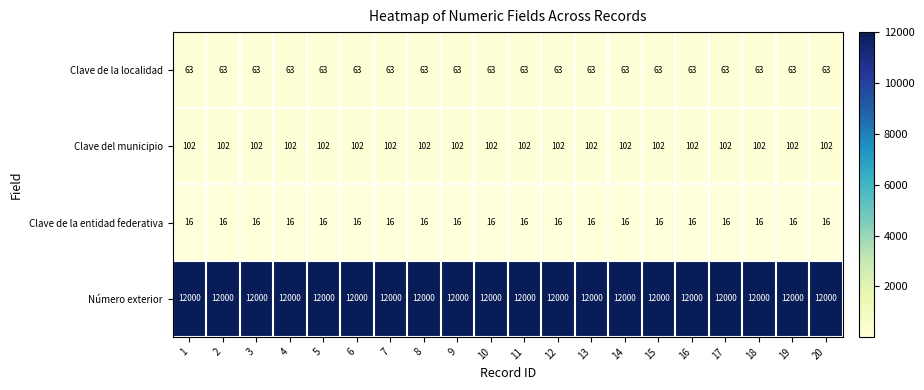

Which series has the largest total across all categories?

Número exterior